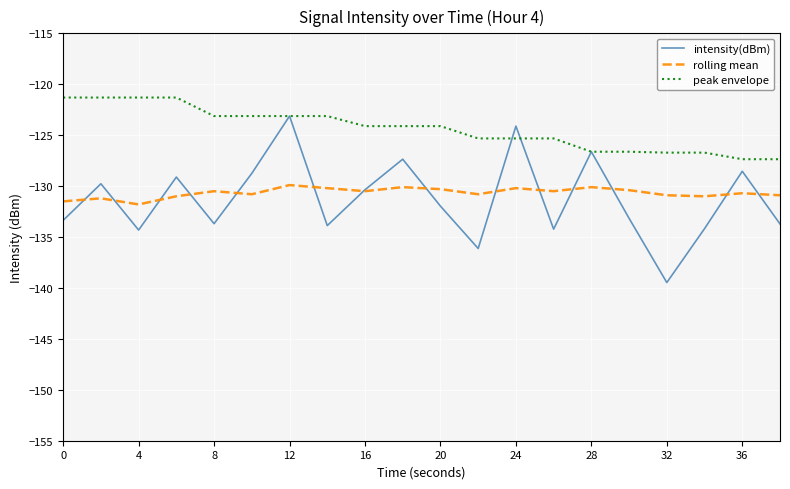

Which series has the largest total across all categories?

peak envelope